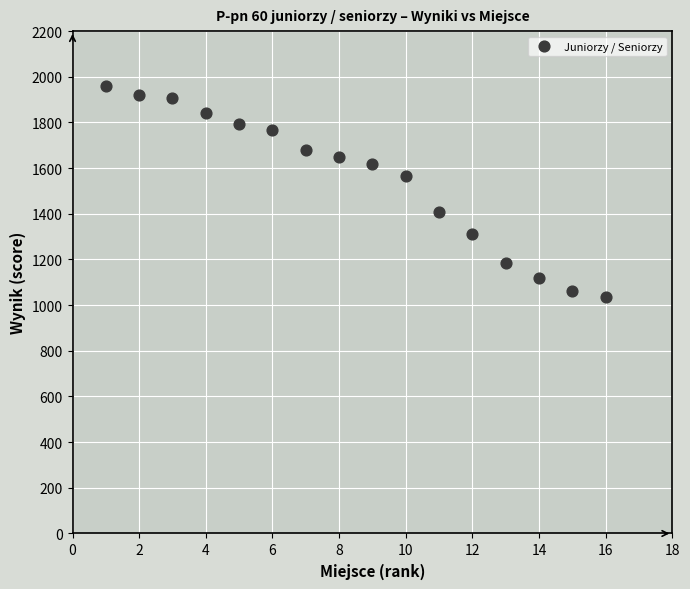

What is the range of X values (max minus min)?

15